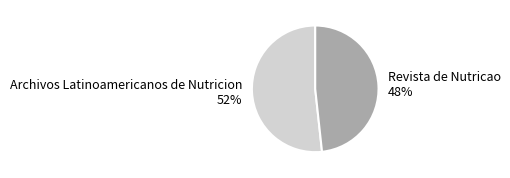

Do Archivos Latinoamericanos de Nutricion 52% and Revista de Nutricao 48% together represent more than half of the pie?

Yes